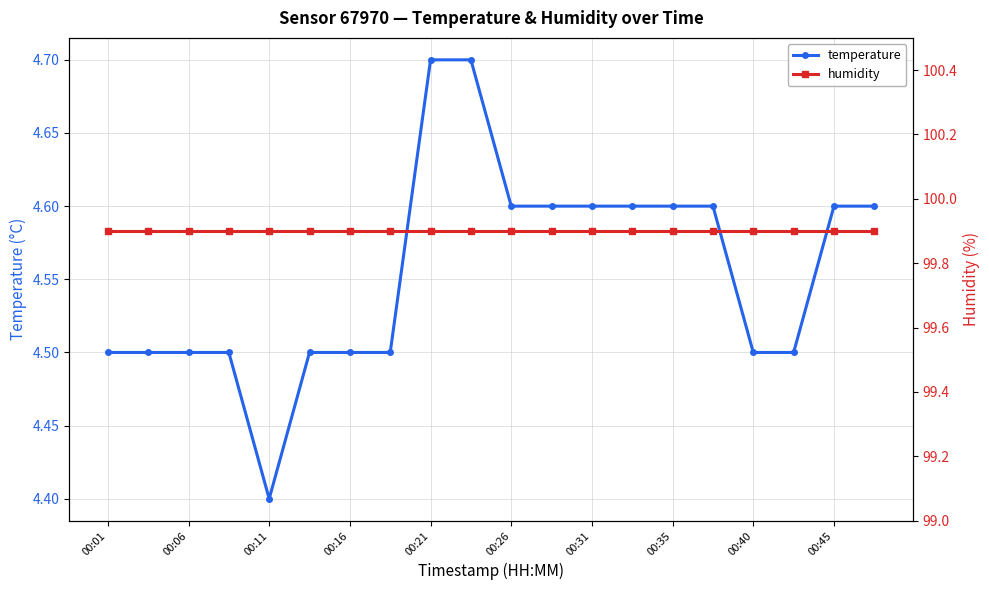

What is the value of the temperature point at the 8th from the left?

4.5